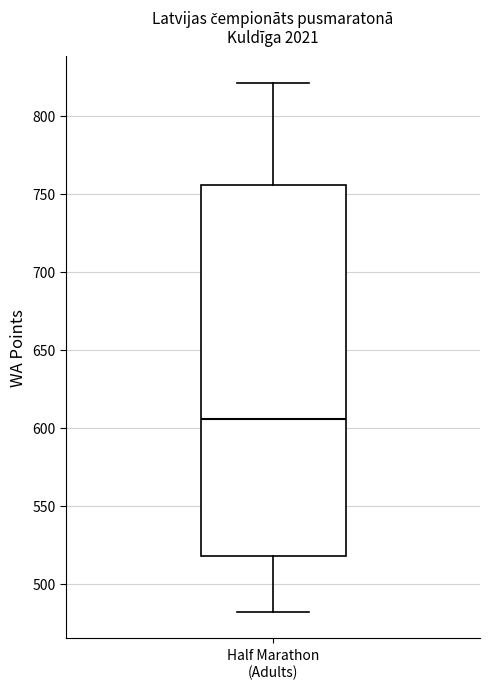

Where does the upper whisker of the box for Half Marathon (Adults) end on the y-axis? The values are not printed on the chart, so give them approximately, as read against the axis.

820